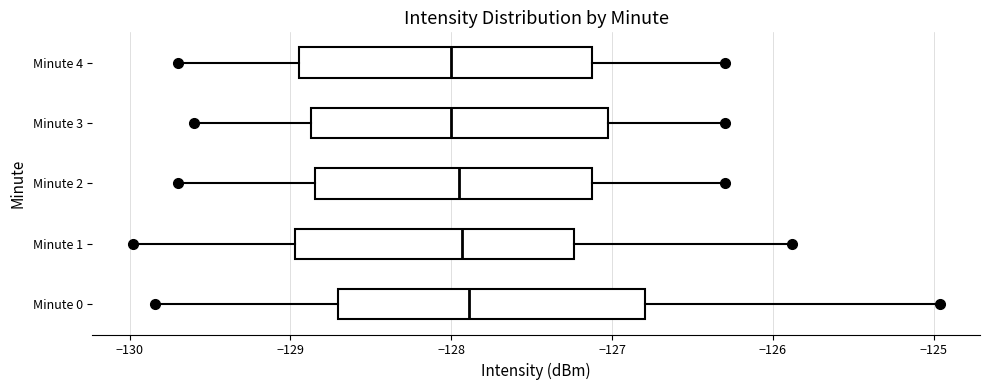

Reading bottom to top, read every box against the x-axis: the position of its median line, the range the box covers, and the ends of its whiskers. The values are not printed on the chart, so give them approximately, as read against the axis.

Minute 0: median -127.9, box -128.7 to -126.8, whiskers -129.8 to -125.0
Minute 1: median -127.9, box -129.0 to -127.2, whiskers -130.0 to -125.9
Minute 2: median -127.9, box -128.8 to -127.1, whiskers -129.7 to -126.3
Minute 3: median -128.0, box -128.9 to -127.0, whiskers -129.6 to -126.3
Minute 4: median -128.0, box -128.9 to -127.1, whiskers -129.7 to -126.3